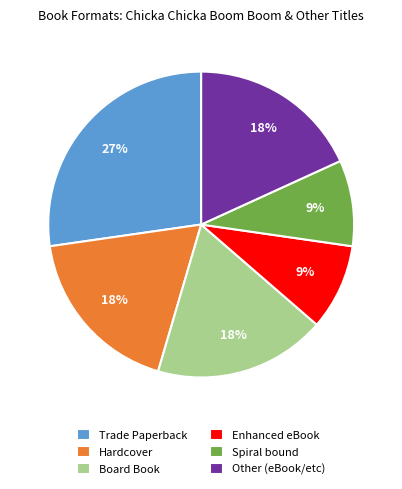

Which category has the biggest portion of the pie?

Trade Paperback